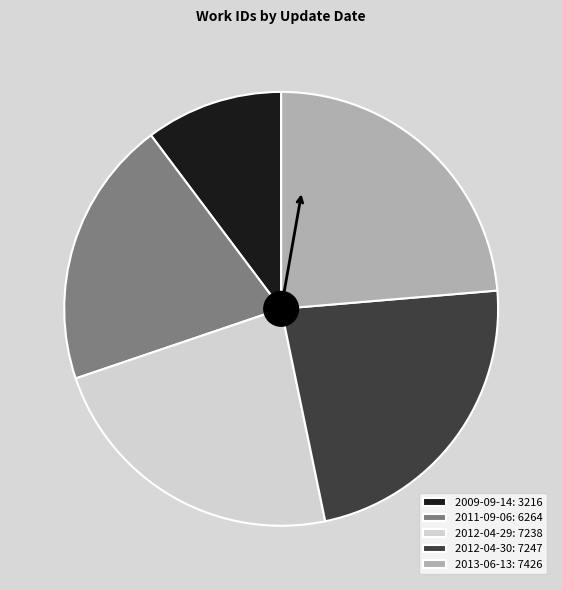

Which category has the biggest portion of the pie?

2013-06-13